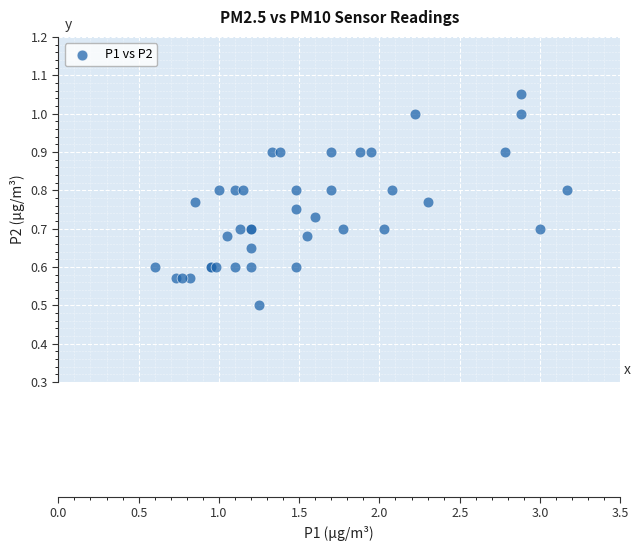

What Y value in the scatter plot is closest to 0?

0.5